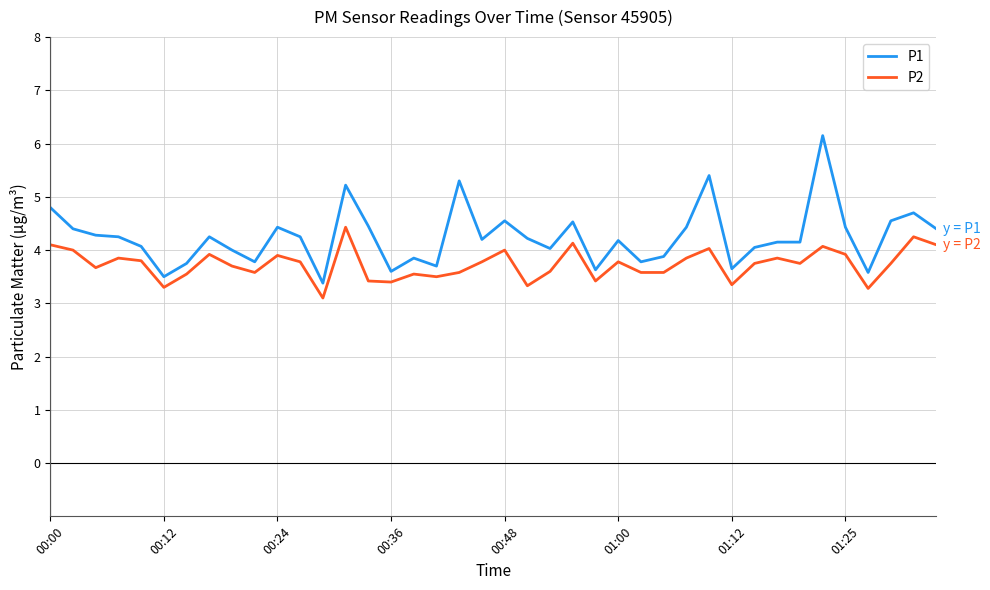

True or false: P2 and P1 intersect in this chart.

False